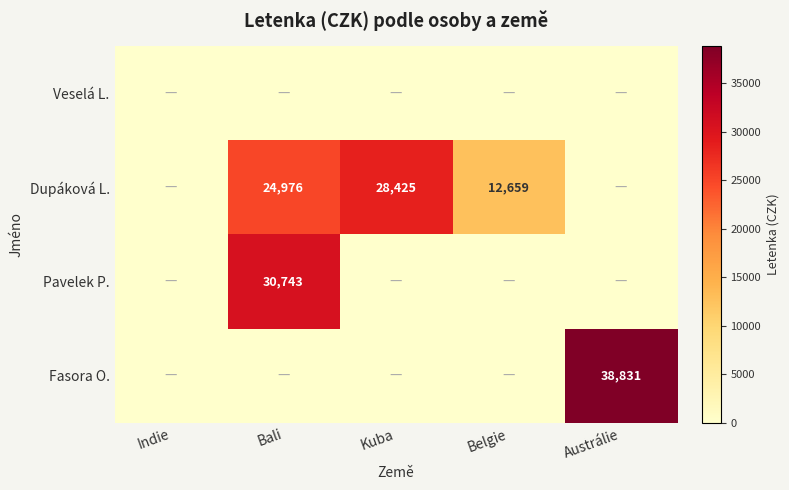

True or false: Fasora O. has a value of 38831 at Austrálie.

True